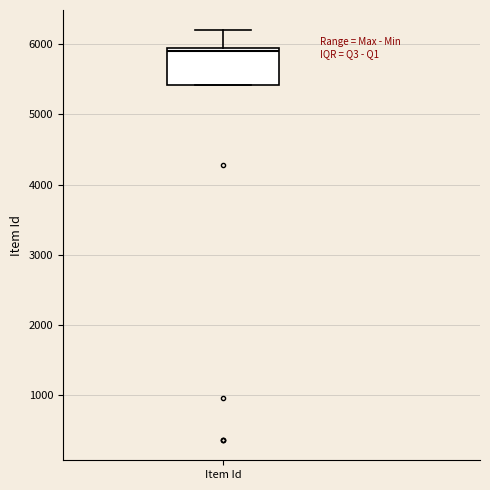

Read this box plot against the y-axis: the position of the median line, the range covered by the box, and the ends of both whiskers. The values are not printed on the chart, so give them approximately, as read against the axis.

median 5900 (just below the box's upper edge), box 5400 to 5900, whiskers 5400 to 6200